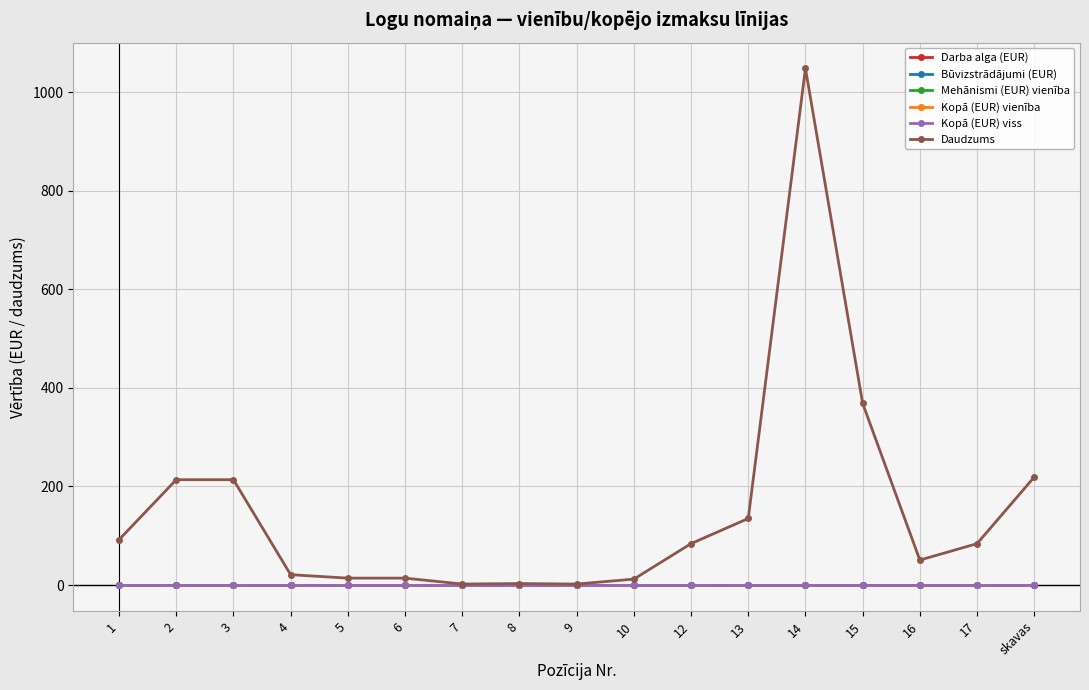

What is the label of the 6th point from the left?

6